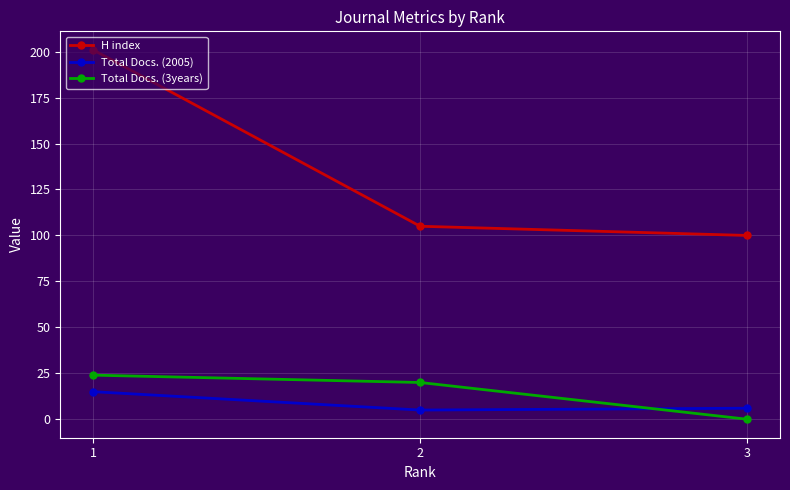

What is the average value of the Total Docs. (3years) series?

15